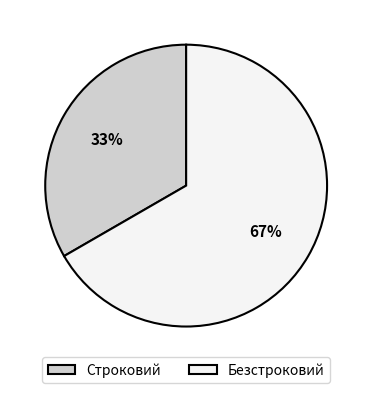

How many slices are in this pie chart?

2